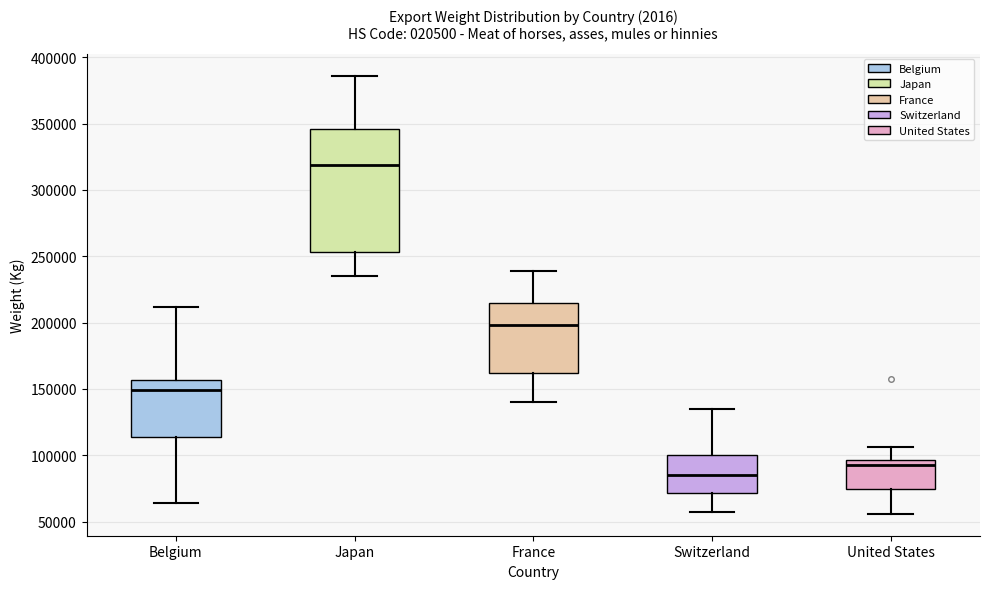

Reading left to right, transcribe this box plot: for each box, give where its median line is, the range the box spans, and where its two whiskers end, as read against the y-axis. The values are not printed on the chart, so give them approximately, as read against the axis.

Belgium: median 150000, box 115000 to 155000, whiskers 65000 to 210000
Japan: median 320000, box 255000 to 345000, whiskers 235000 to 385000
France: median 200000, box 160000 to 215000, whiskers 140000 to 240000
Switzerland: median 85000, box 70000 to 100000, whiskers 55000 to 135000
United States: median 95000 (just below the box's upper edge), box 75000 to 95000, whiskers 55000 to 105000